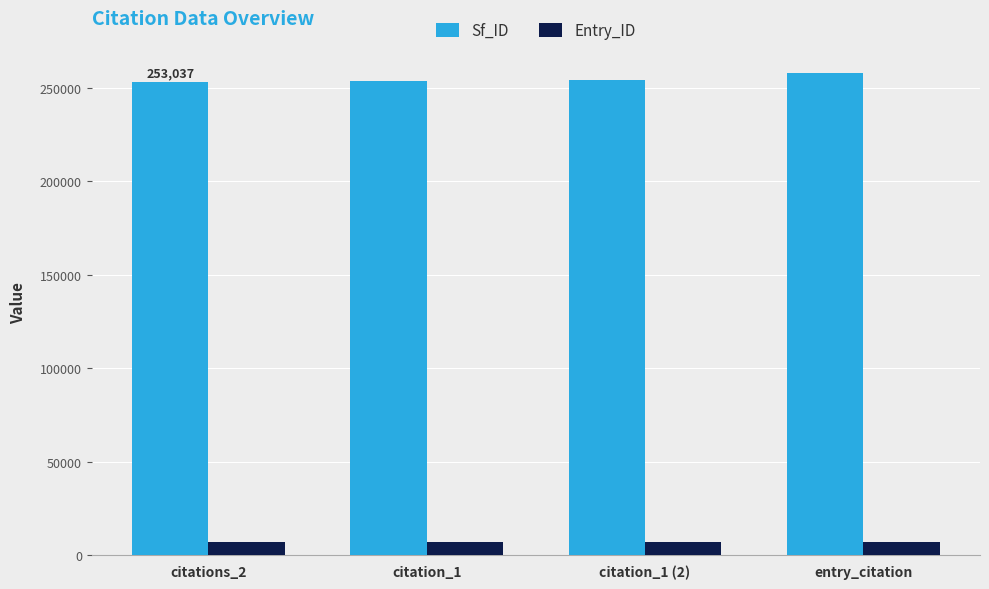

Rank the series by their maximum value, from highest to lowest.

Sf_ID, Entry_ID